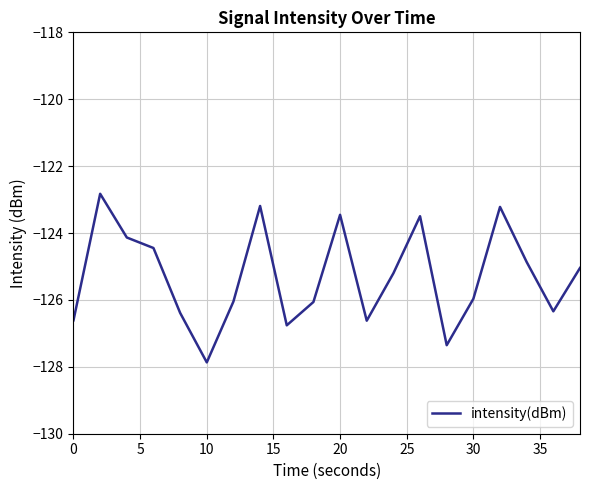

Count the number of categories in the chart.

20